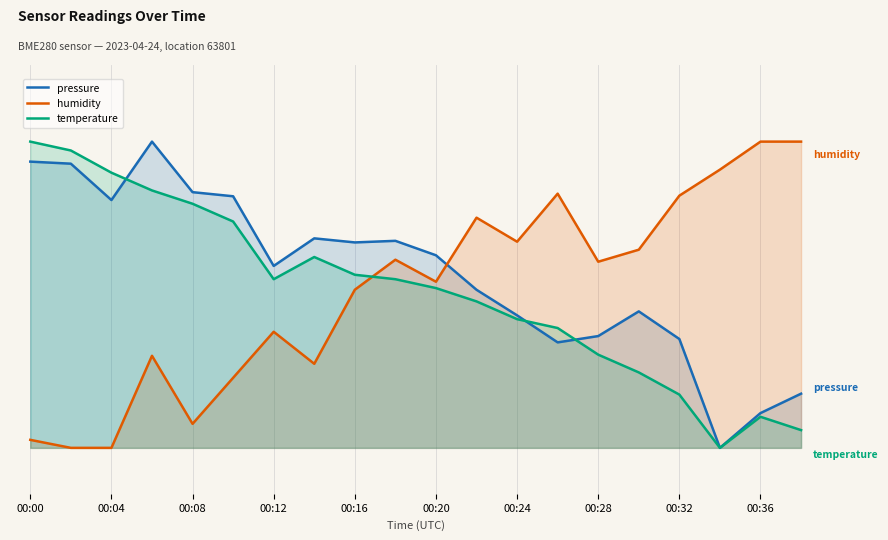

Count the number of data series in this chart.

3